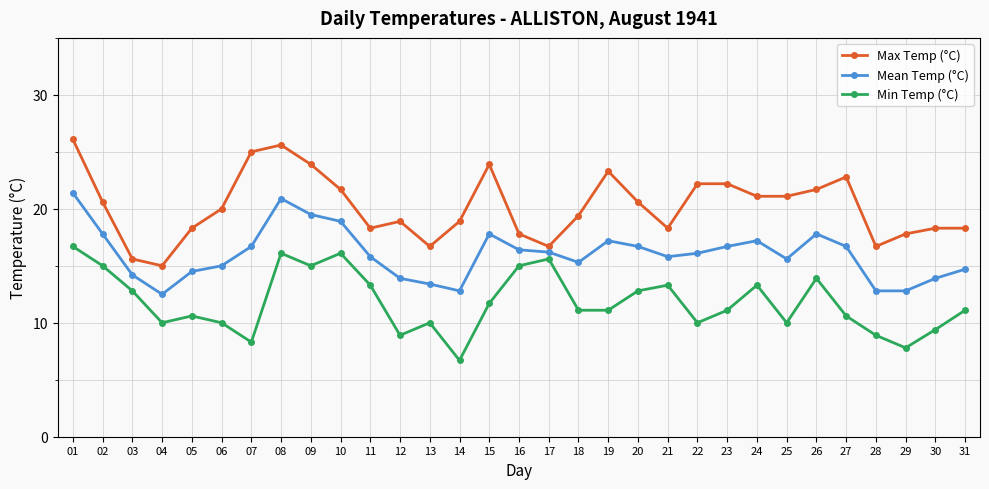

At which label does Mean Temp (°C) first exceed 16?

01